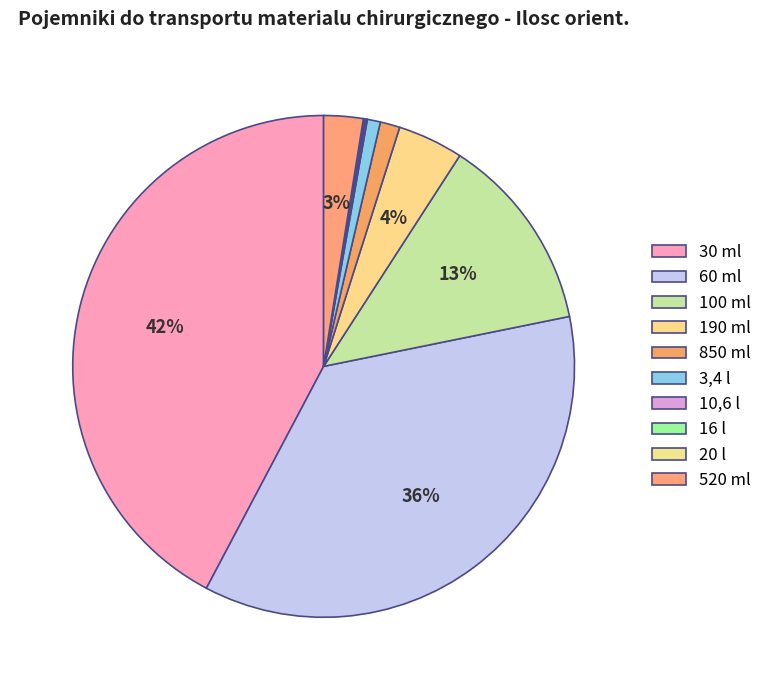

Does 20 l account for over 50% of the chart?

No